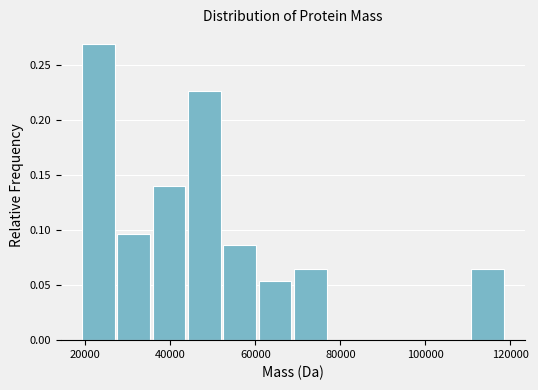

What is the height of the bar covering 110000 to 120000 on the x-axis? Neither the bar edges nor the heights are printed on the chart, so give them approximately, as read against the axes.

0.065